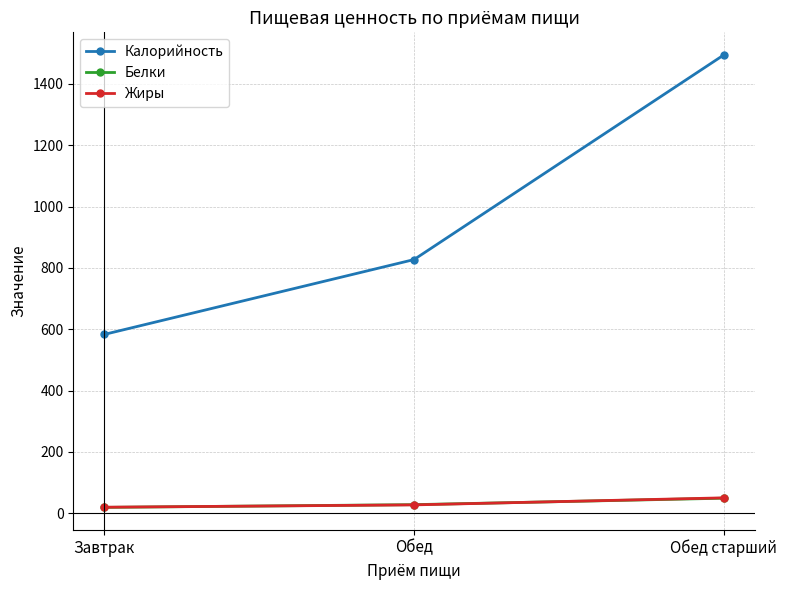

What is the difference between the maximum and minimum values in the Жиры series?

30.6